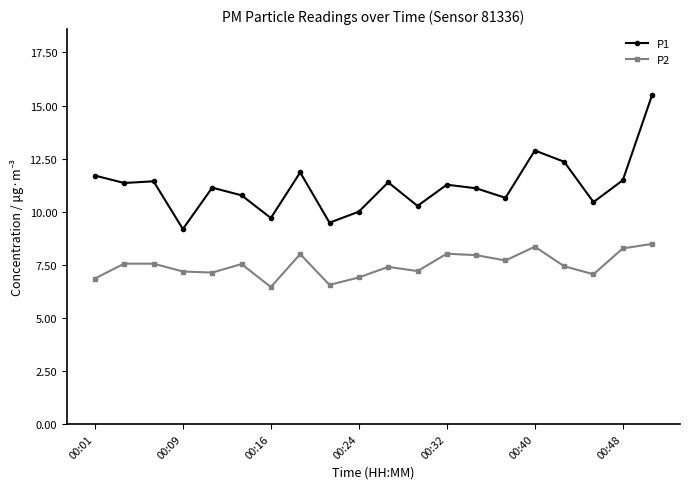

Which series has the largest total across all categories?

P1